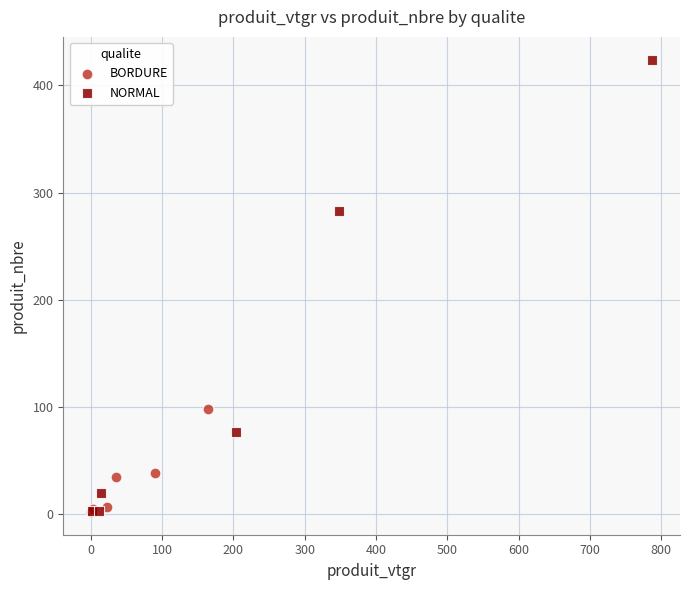

Which series reaches the maximum Y coordinate?

NORMAL